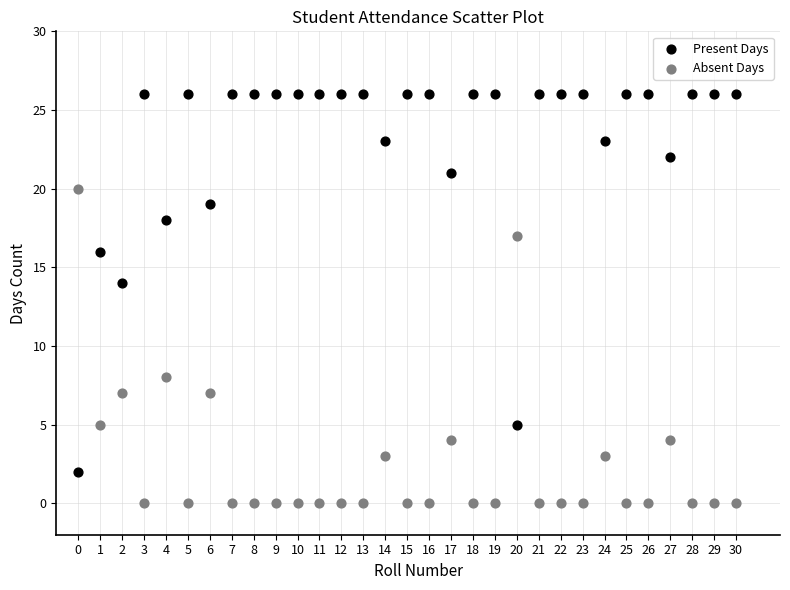

Which series reaches the maximum Y coordinate?

Present Days